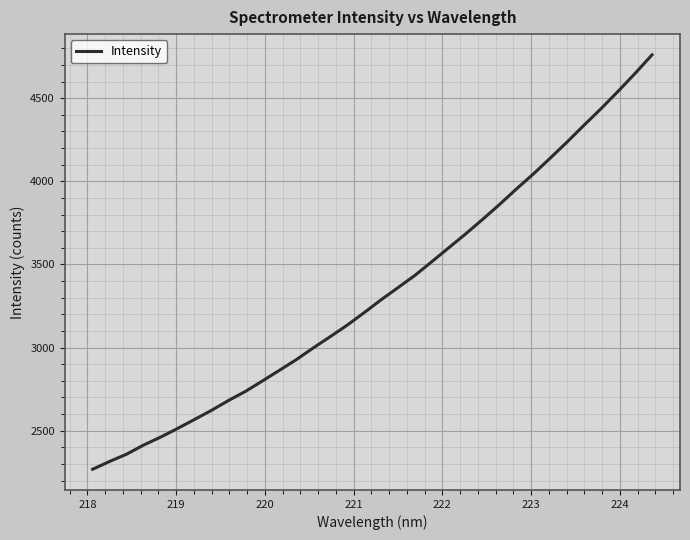

What is the greatest value displayed?

4761.0